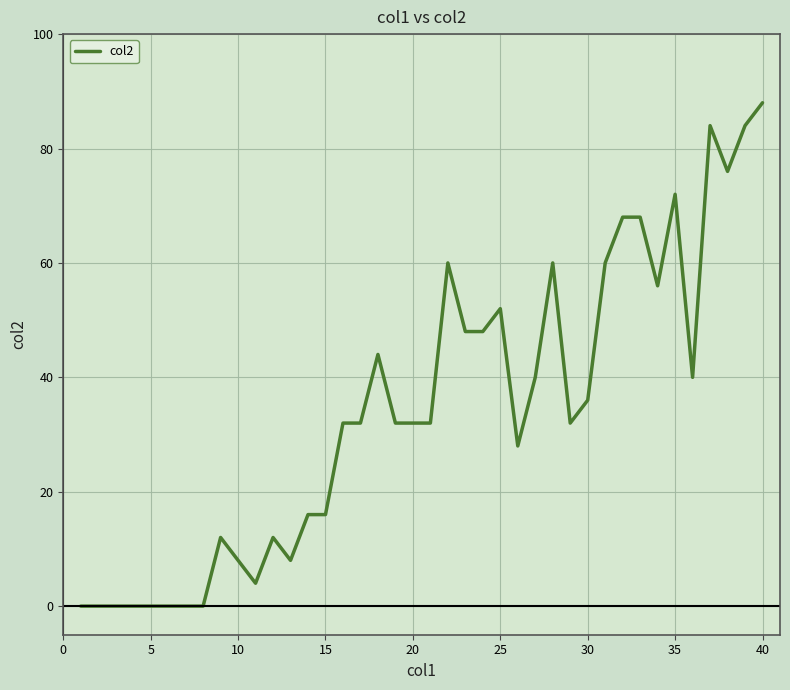

What is the difference between the maximum and minimum values?

88